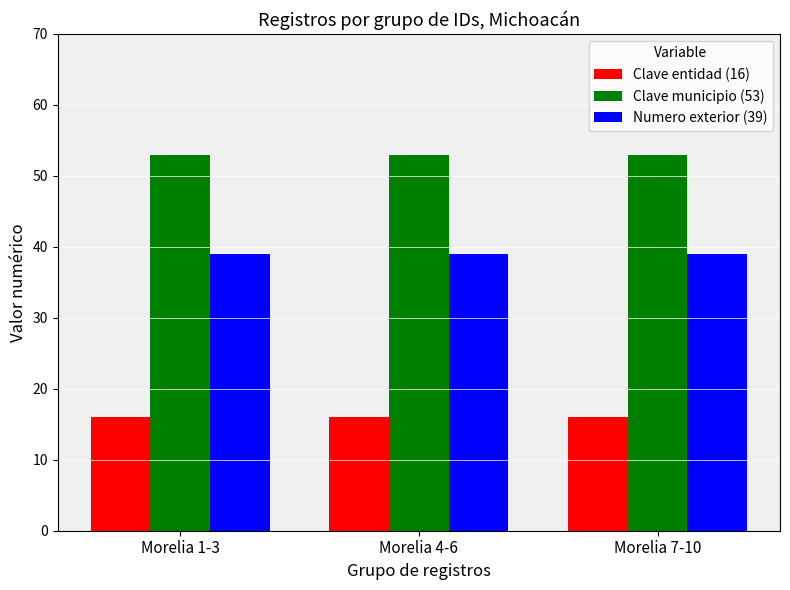

How many bars are there in each group?

3